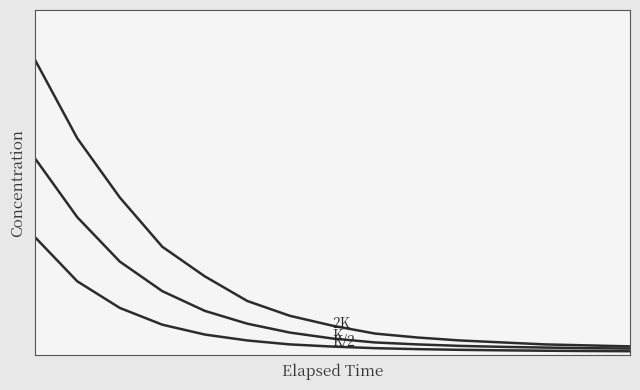

Reading left to right, extract all data points from this chart.

2K: 30.0	22.0	16.0	11.0	8.0	5.5	4.0	3.0	2.2	1.8	1.5	1.3	1.1	1.0	0.9
K: 20.0	14.0	9.5	6.5	4.5	3.2	2.3	1.7	1.3	1.1	0.9	0.8	0.8	0.7	0.7
K/2: 12.0	7.5	4.8	3.1	2.1	1.5	1.1	0.9	0.7	0.6	0.6	0.5	0.5	0.4	0.4